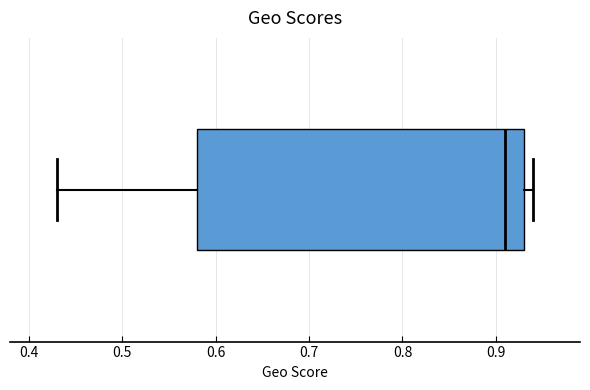

Where is the left edge of the box on the x-axis? The values are not printed on the chart, so give them approximately, as read against the axis.

0.58